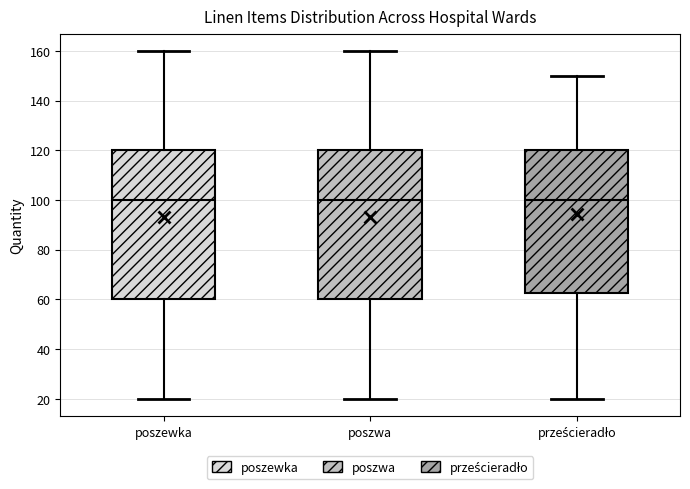

Where is the upper edge of the box for poszwa on the y-axis? The values are not printed on the chart, so give them approximately, as read against the axis.

120